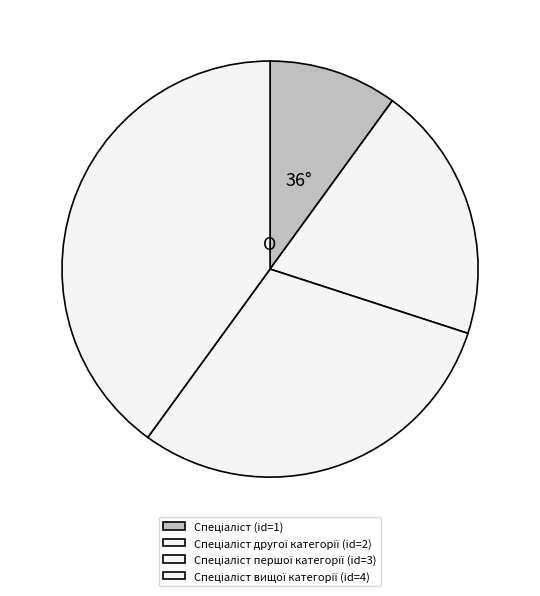

How many slices are in this pie chart?

4